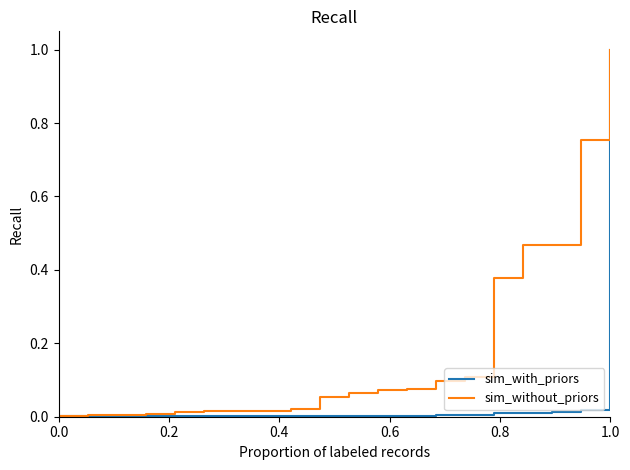

What is the maximum value for sim_with_priors?

1.0